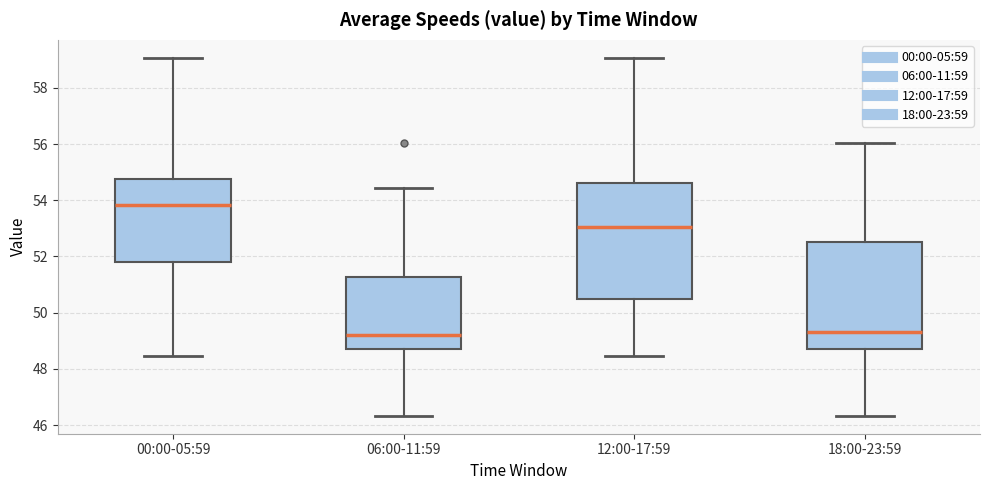

Reading left to right, read every box against the y-axis: the position of its median line, the range the box covers, and the ends of its whiskers. The values are not printed on the chart, so give them approximately, as read against the axis.

00:00-05:59: median 53.8, box 51.8 to 54.8, whiskers 48.4 to 59.0
06:00-11:59: median 49.2, box 48.6 to 51.2, whiskers 46.4 to 54.4
12:00-17:59: median 53.0, box 50.4 to 54.6, whiskers 48.4 to 59.0
18:00-23:59: median 49.4, box 48.8 to 52.6, whiskers 46.4 to 56.0